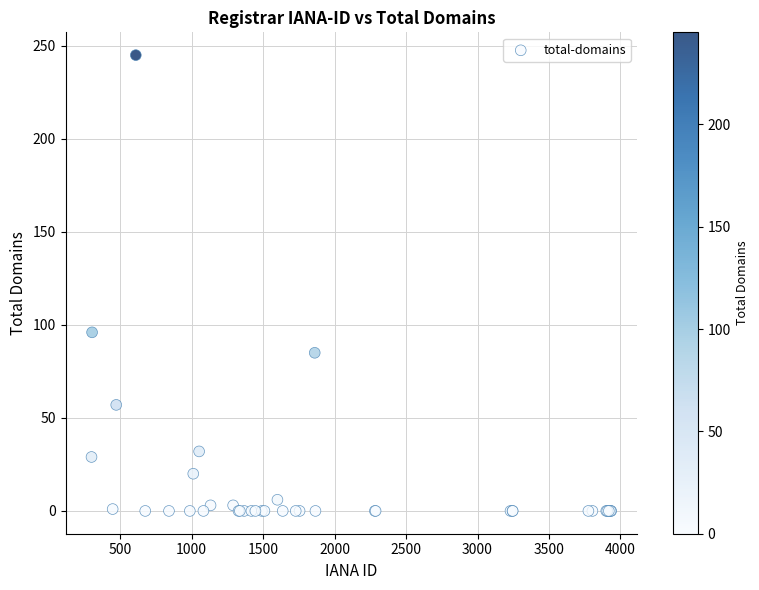

What Y value in the scatter plot is closest to 122?

96